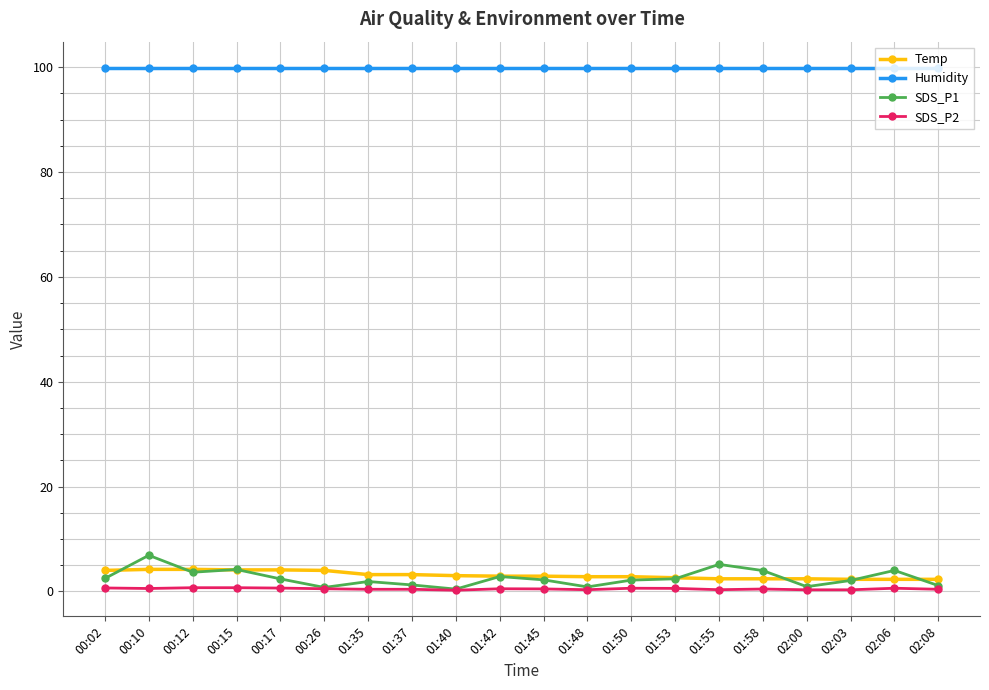

At how many categories does at least one series exceed 66?

20